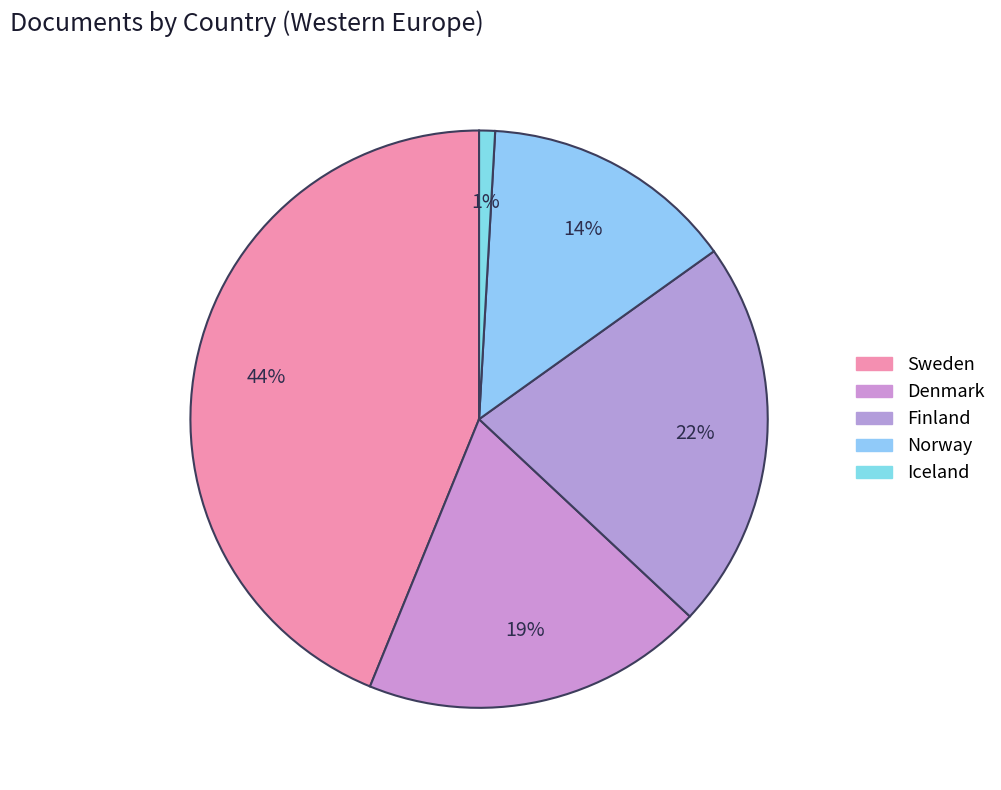

How many segments does this pie chart have?

5